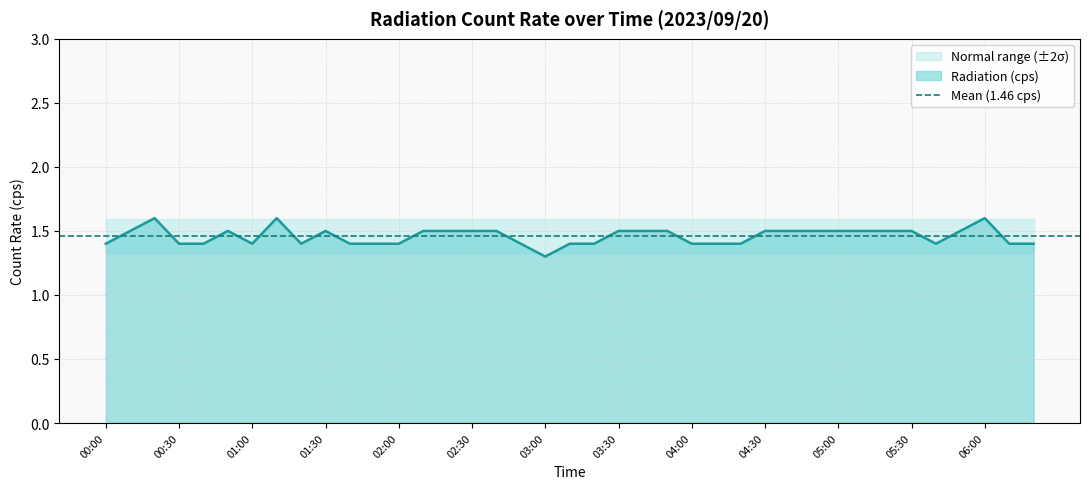

What is the value of the 39th point from the left?

1.4